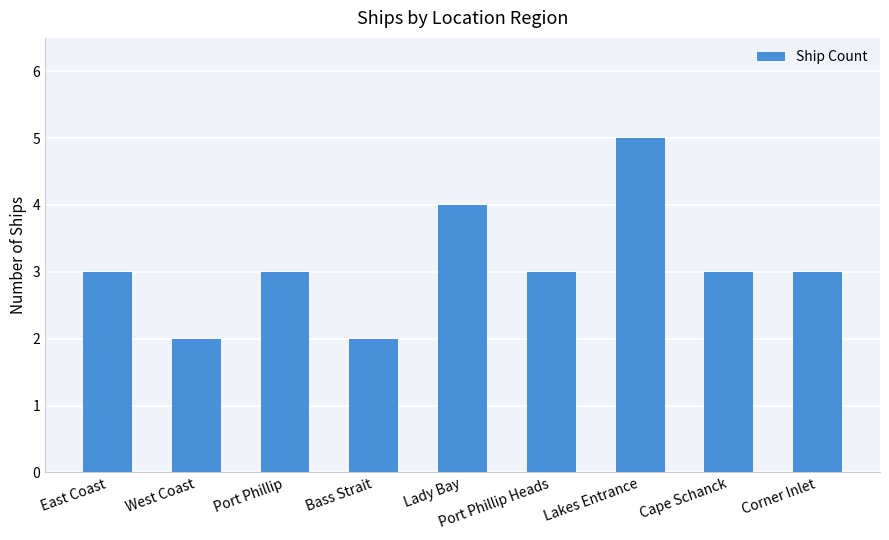

What position from the left is East Coast?

1